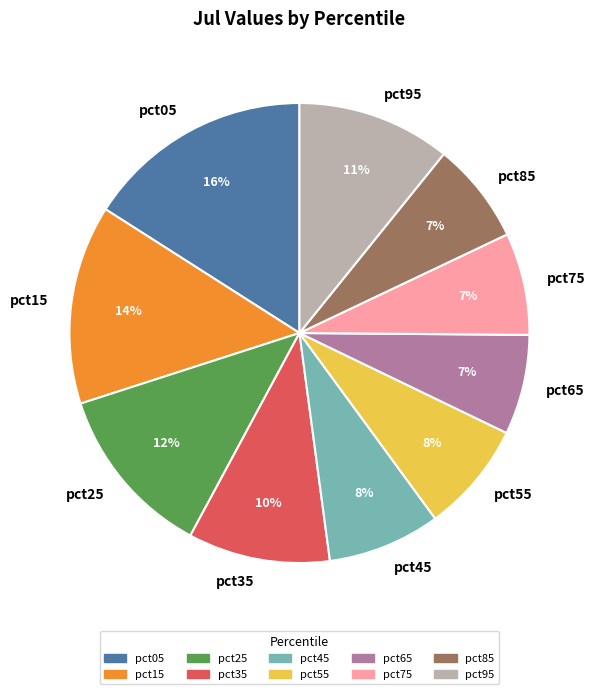

Between pct55 and pct75, which is larger?

pct55